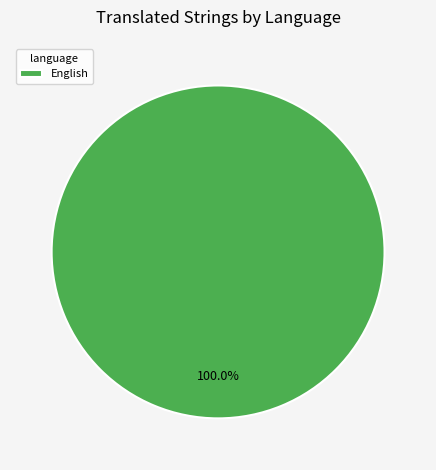

Does English represent more than half of the total?

Yes